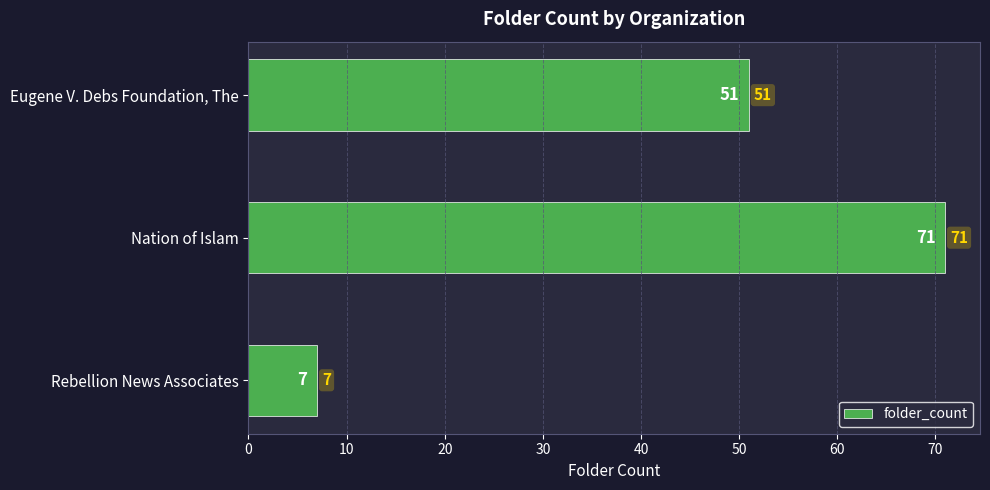

Rank the categories by value from highest to lowest.

Nation of Islam, Eugene V. Debs Foundation, The, Rebellion News Associates